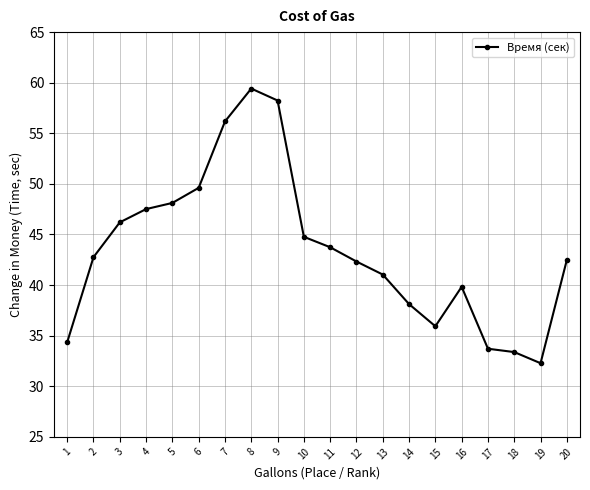

The value at 12 is 42.3. True or false?

True